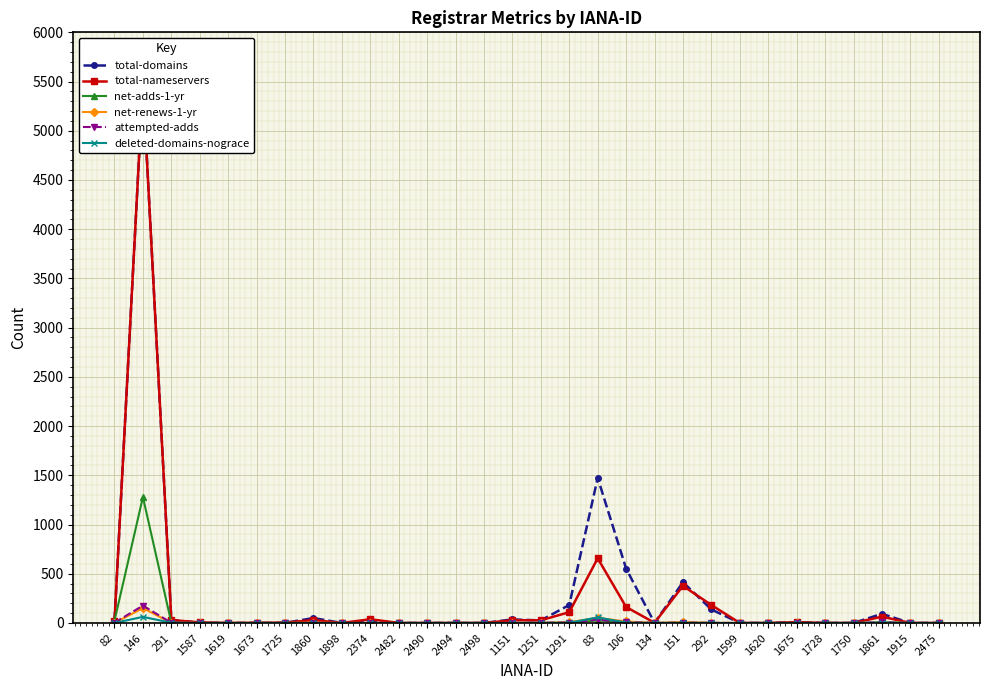

What is the label of the 15th point from the right?

1251